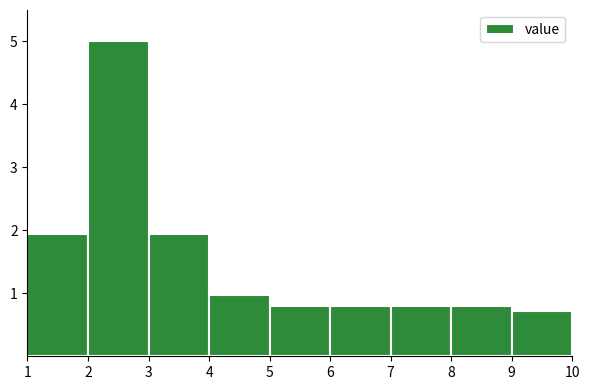

What is the height of the bar covering 7 to 8 on the x-axis? The values are not printed on the chart, so give them approximately, as read against the axis.

0.8